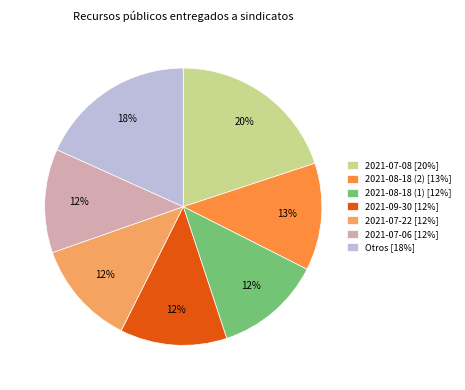

To the nearest percent, what is the difference between the largest and smallest slice percentages?

8%